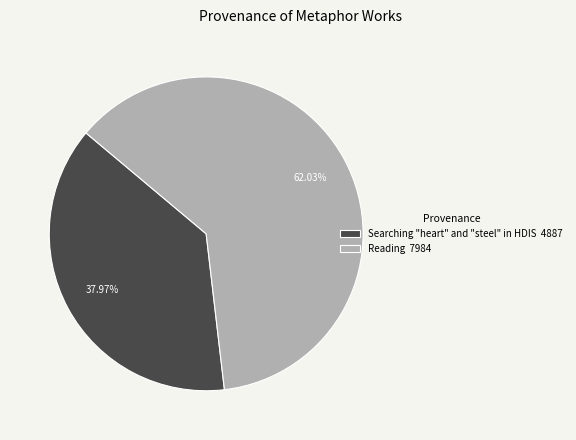

Combined, do Reading and Searching "heart" and "steel" in HDIS account for over 50%?

Yes